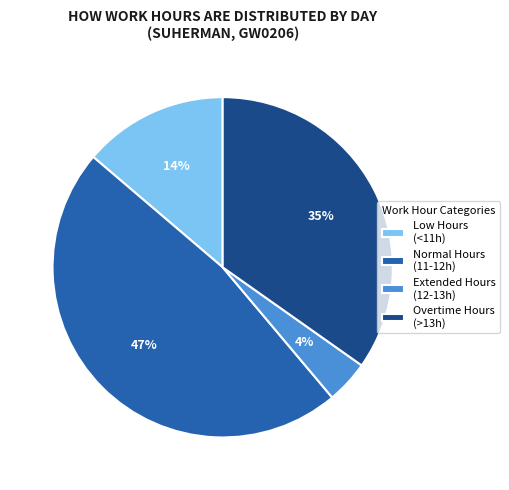

To the nearest percent, what portion does Low Hours (<11h) represent?

14%